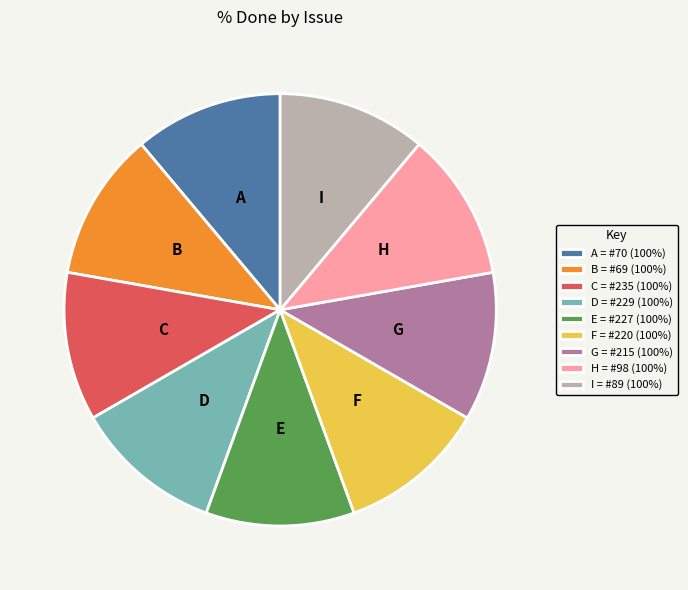

Is the sum of F = #220 (100%) and D = #229 (100%) greater than half?

No